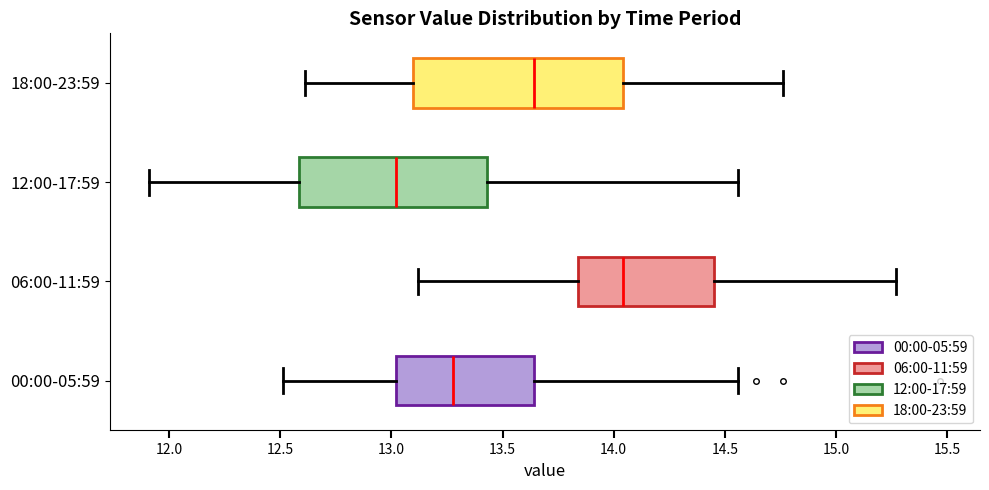

Reading bottom to top, read every box against the x-axis: the position of its median line, the range the box covers, and the ends of its whiskers. The values are not printed on the chart, so give them approximately, as read against the axis.

00:00-05:59: median 13.30, box 13.00 to 13.65, whiskers 12.50 to 14.55
06:00-11:59: median 14.05, box 13.85 to 14.45, whiskers 13.10 to 15.25
12:00-17:59: median 13.00, box 12.60 to 13.45, whiskers 11.90 to 14.55
18:00-23:59: median 13.65, box 13.10 to 14.05, whiskers 12.60 to 14.75